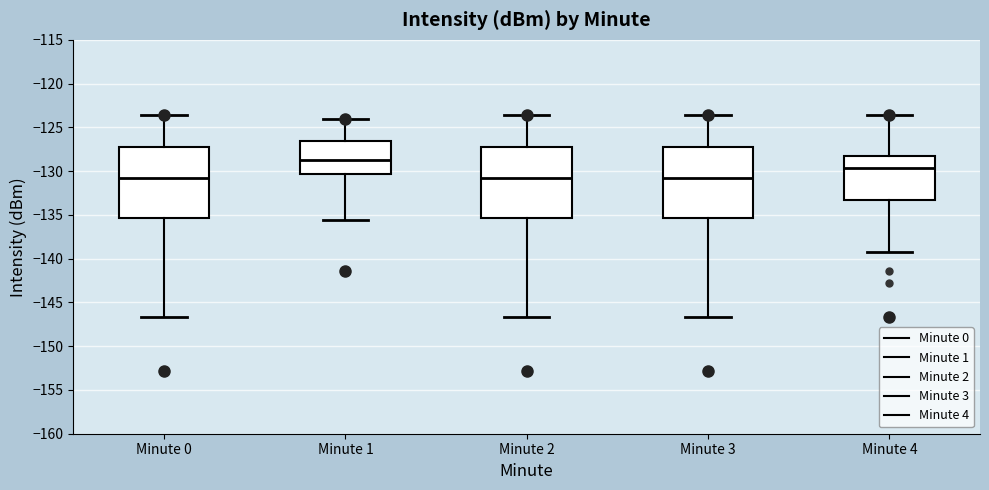

Where is the upper edge of the box for Minute 1 on the y-axis? The values are not printed on the chart, so give them approximately, as read against the axis.

-126.5